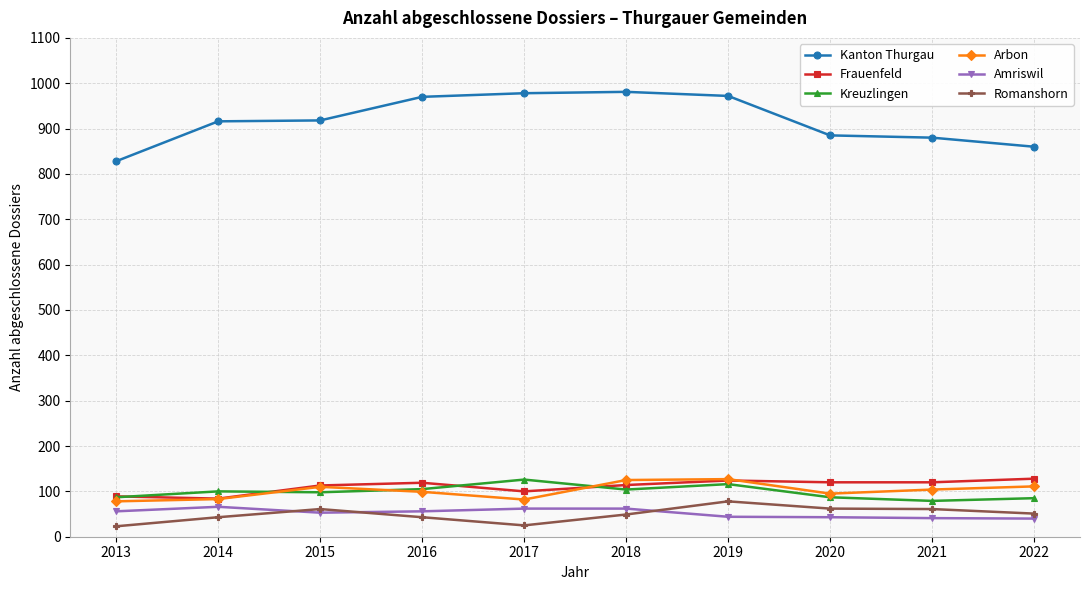

What is the smallest value displayed?

23